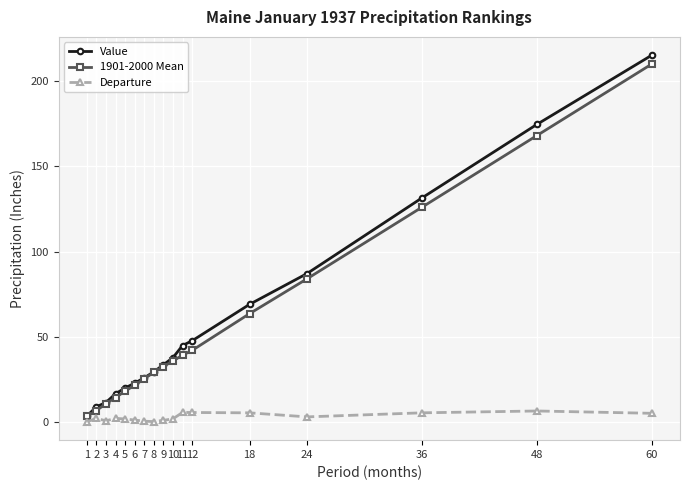

What is the approximate value of Departure at 1?

0.2